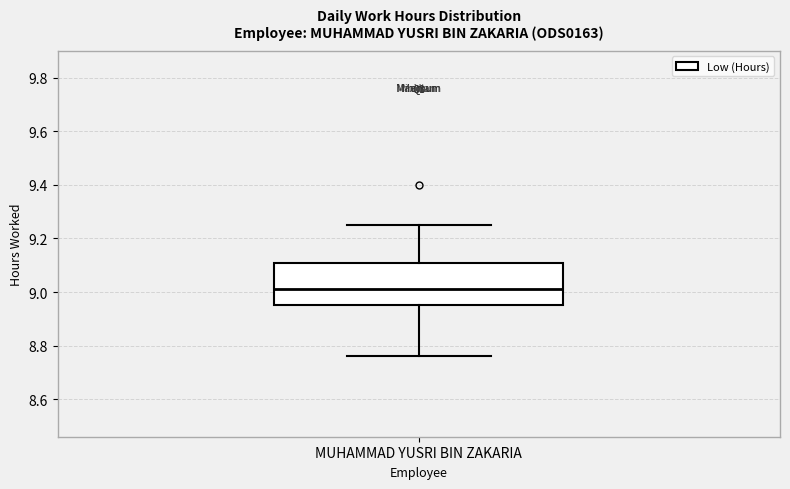

Read this box plot against the y-axis: the position of the median line, the range covered by the box, and the ends of both whiskers. The values are not printed on the chart, so give them approximately, as read against the axis.

median 9.02, box 8.96 to 9.12, whiskers 8.76 to 9.26